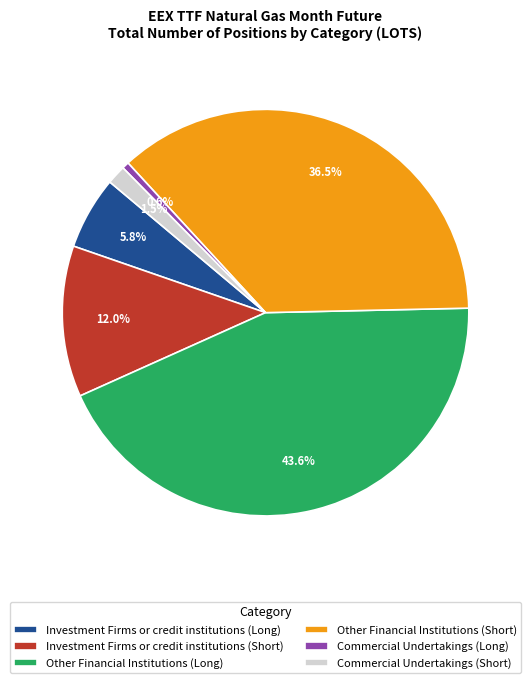

Does Investment Firms or credit institutions (Long) account for over 50% of the chart?

No